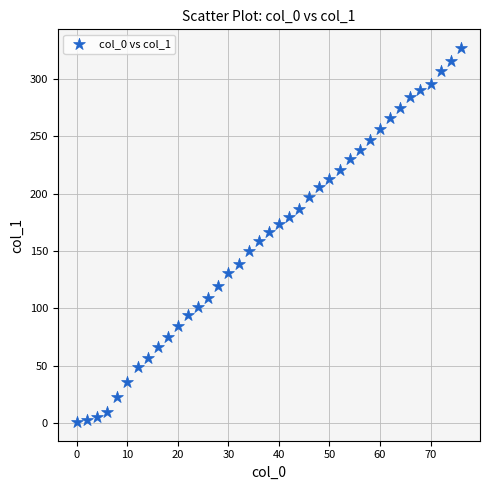

What is the range of Y values (max minus min)?

326